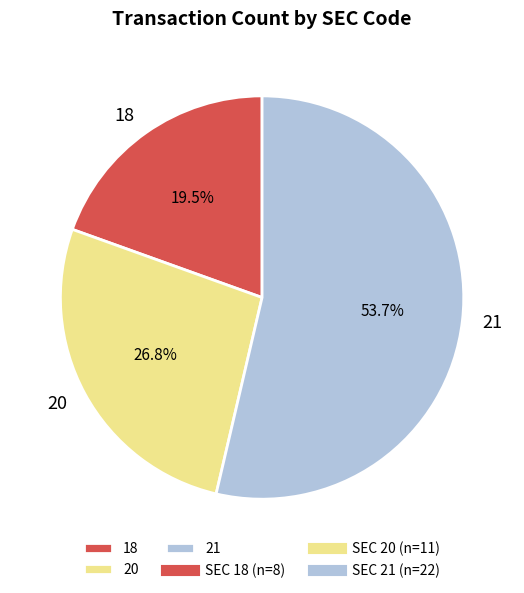

To the nearest percent, what is the difference between the largest and smallest slice percentages?

34%